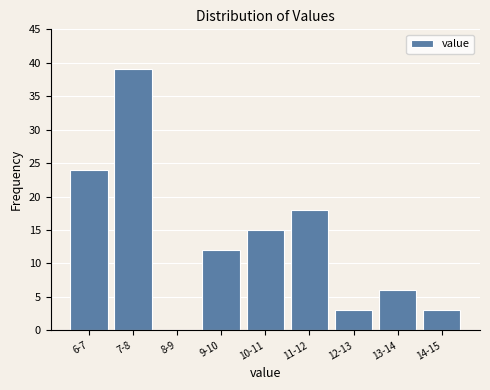

Reading right to left, what are all the values shown in this chart?

14-15=3	13-14=6	12-13=3	11-12=18	10-11=15	9-10=12	8-9=0	7-8=39	6-7=24